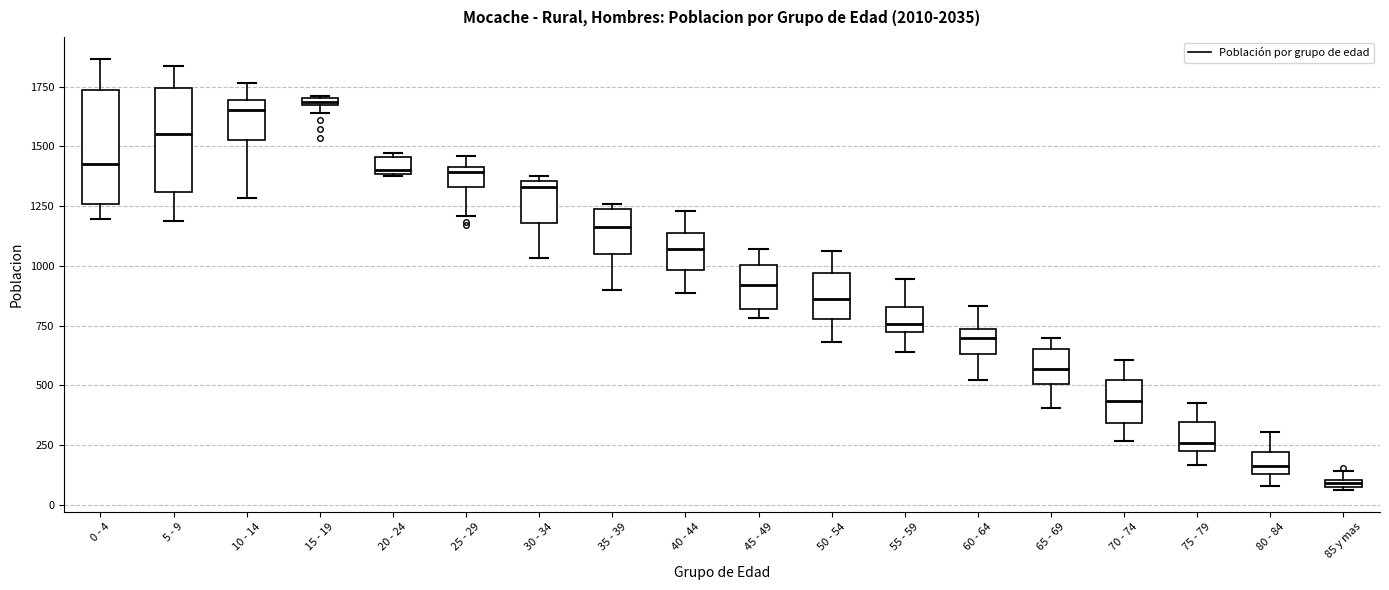

Where does the lower whisker of the box for 5 - 9 end on the y-axis? The values are not printed on the chart, so give them approximately, as read against the axis.

1200